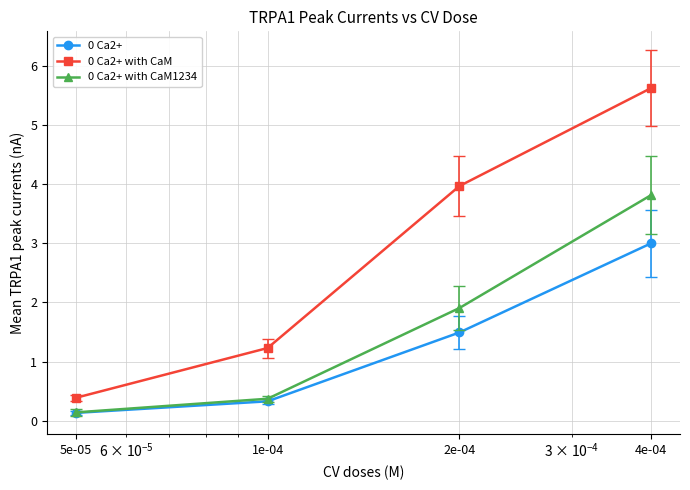

Reading left to right, extract all data points from this chart.

0 Ca2+: 0.1	0.3	1.5	3.0
0 Ca2+ with CaM: 0.4	1.2	4.0	5.6
0 Ca2+ with CaM1234: 0.1	0.4	1.9	3.8